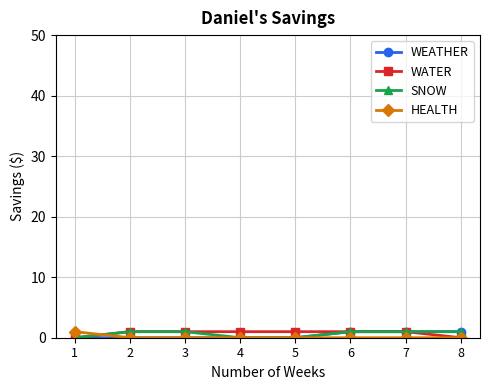

Reading left to right, list all the values displayed in this chart.

WEATHER: 0	0	0	0	0	1	1	1
WATER: 0	1	1	1	1	1	1	0
SNOW: 0	1	1	0	0	1	1	1
HEALTH: 1	0	0	0	0	0	0	0